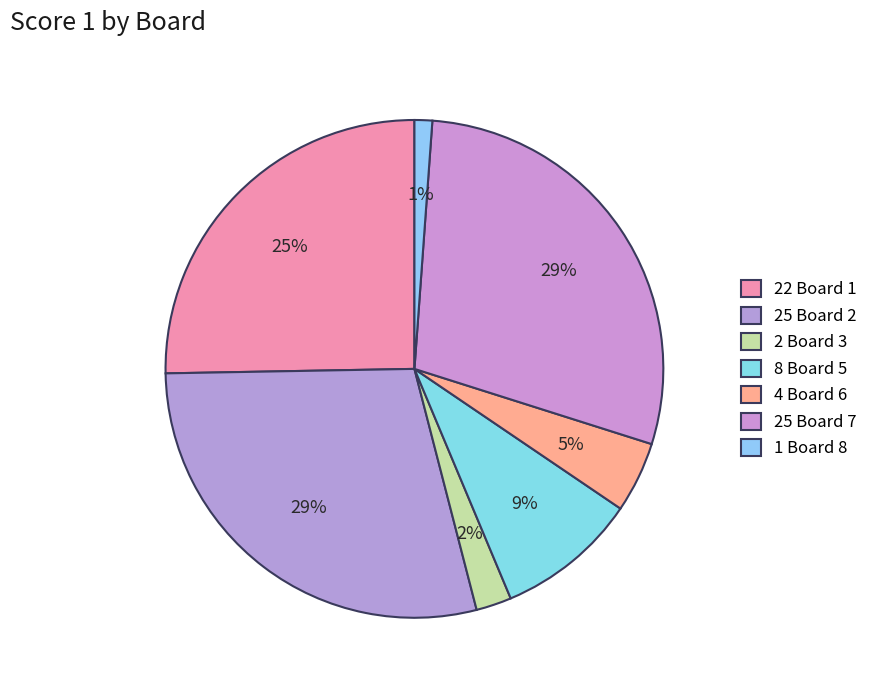

How many slices are in this pie chart?

7